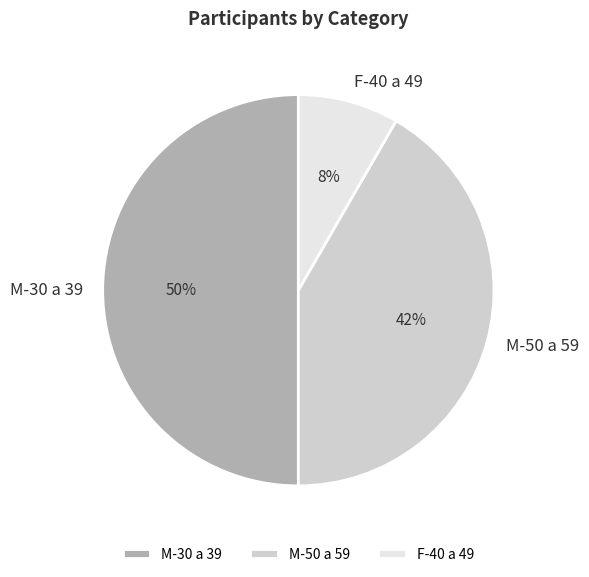

Which slice is the smallest?

F-40 a 49